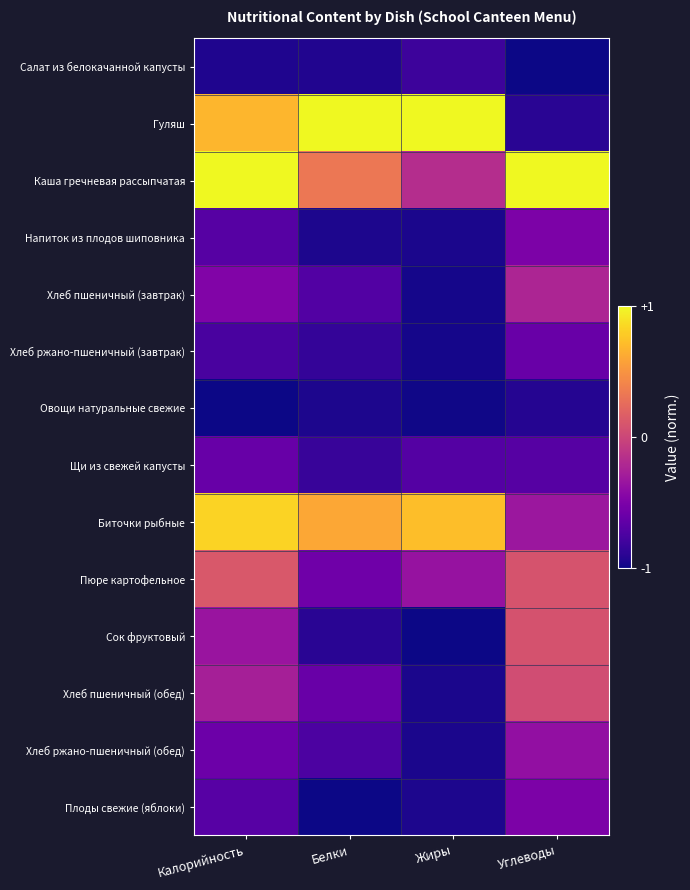

Between Жиры and Углеводы, which series saw the biggest shift?

Гуляш